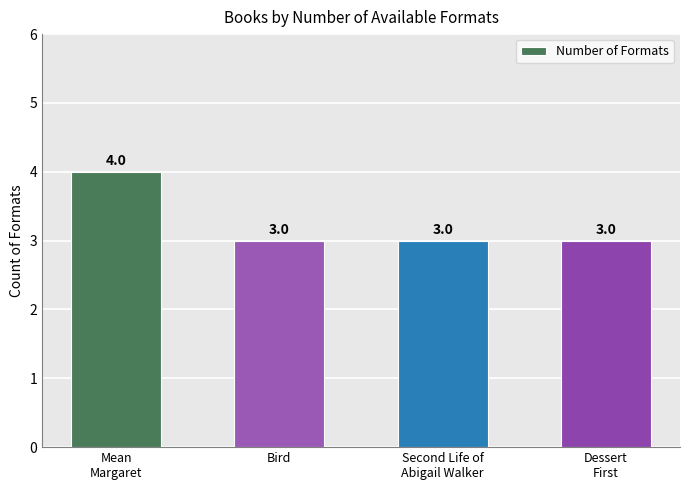

What is the change in value from Mean
Margaret to Second Life of
Abigail Walker?

-1